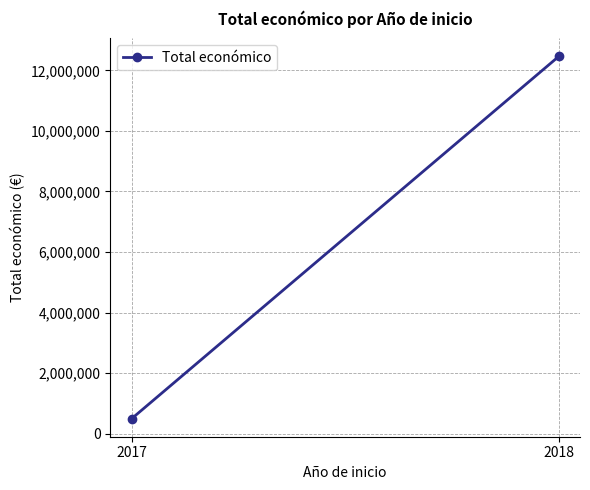

Reading left to right, transcribe all the data shown in this chart.

494256	12459057